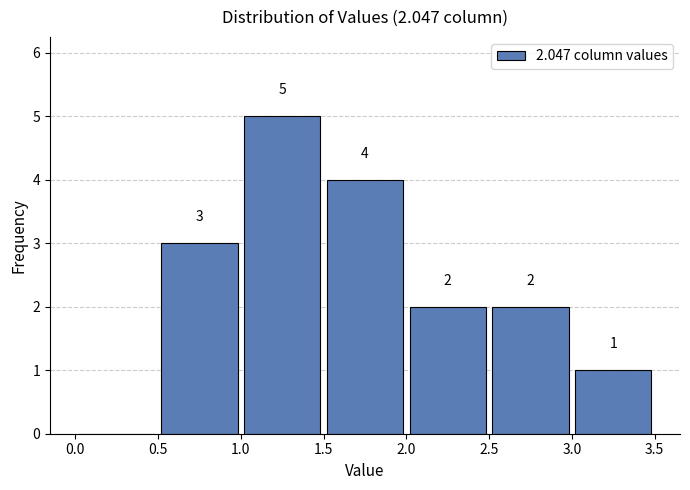

Which range on the x-axis has the tallest bar?

1.0 to 1.5